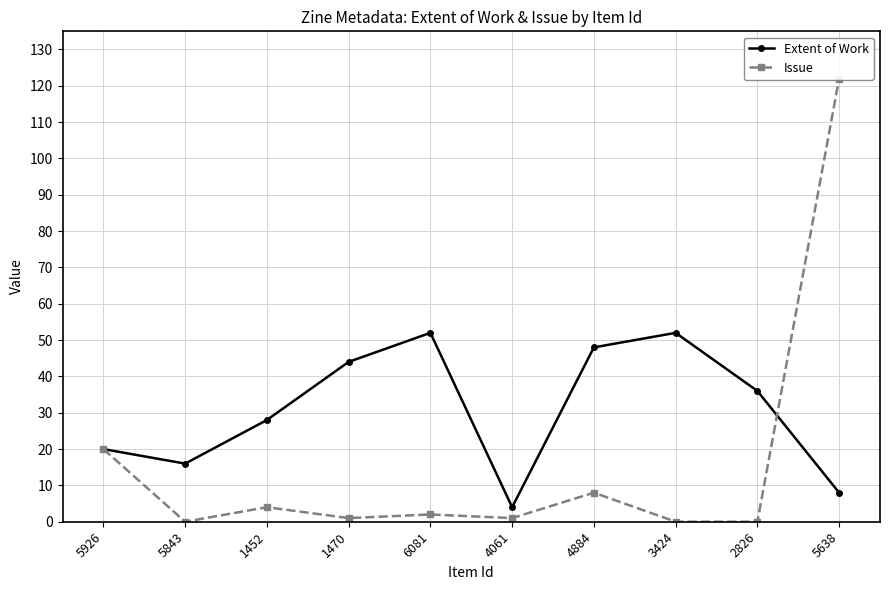

What is the sum of all Extent of Work values?

308